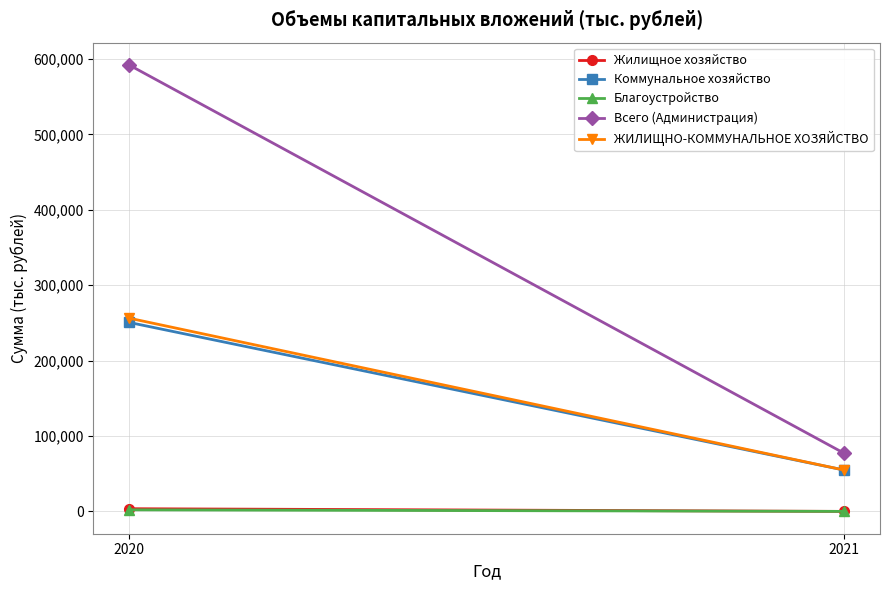

Read the Всего (Администрация) value at 2021.

77030.2